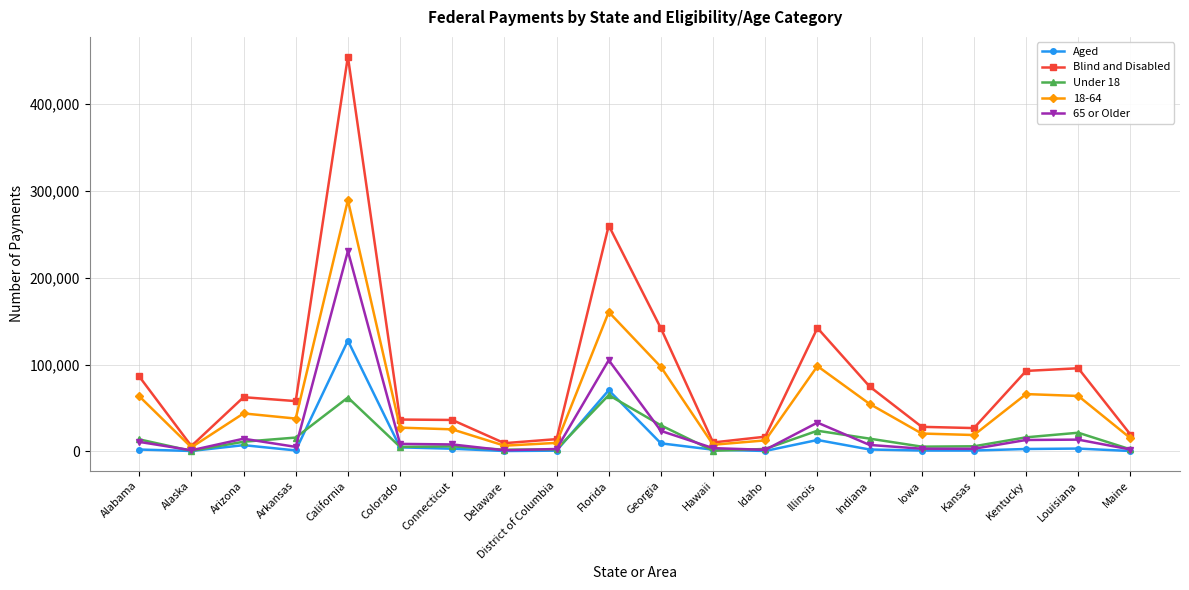

What is the difference between the 65 or Older values at Iowa and Hawaii?

662